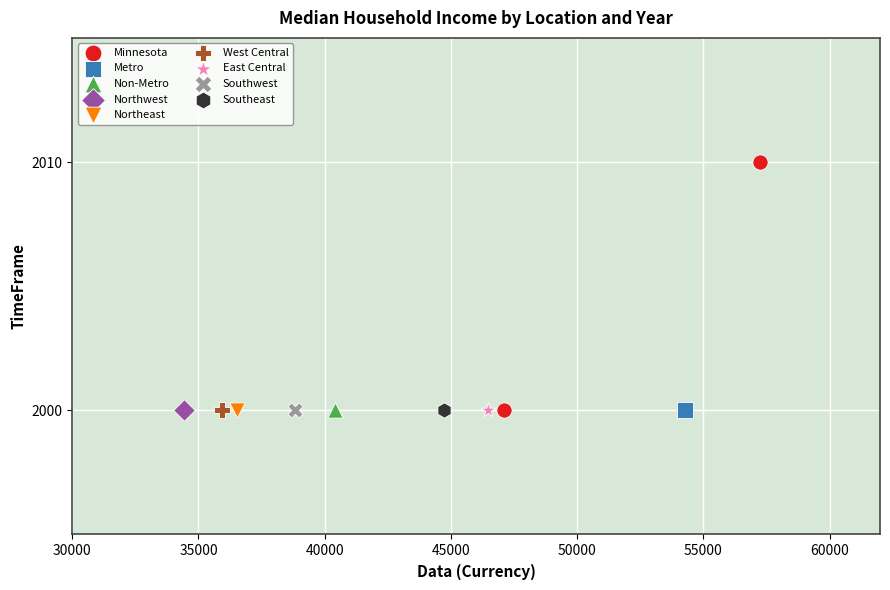

What are all the series names shown in the legend?

Minnesota, Metro, Non-Metro, Northwest, Northeast, West Central, East Central, Southwest, Southeast